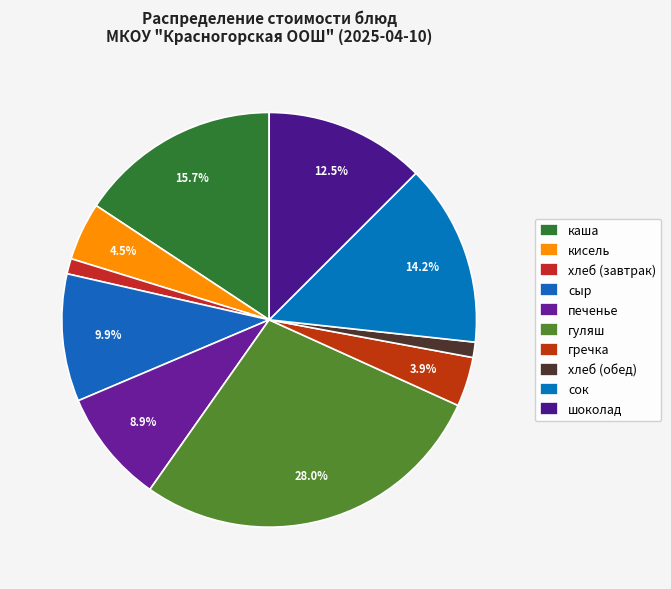

How many slices are in this pie chart?

10